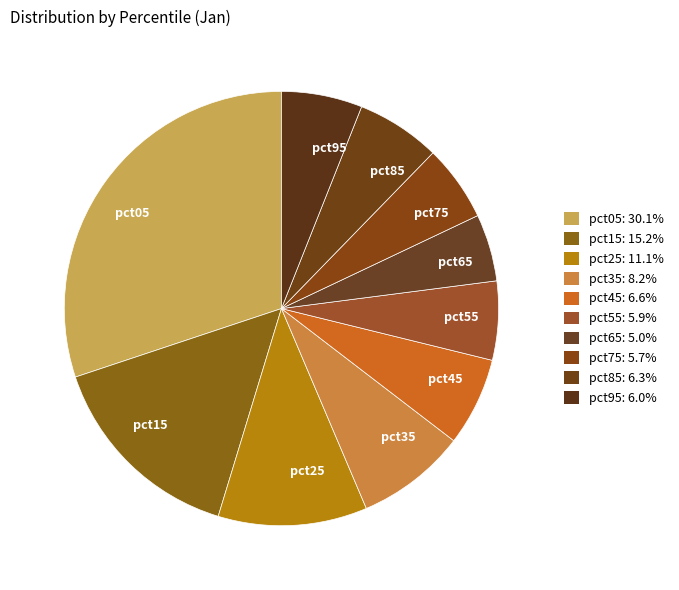

How many slices are in this pie chart?

10